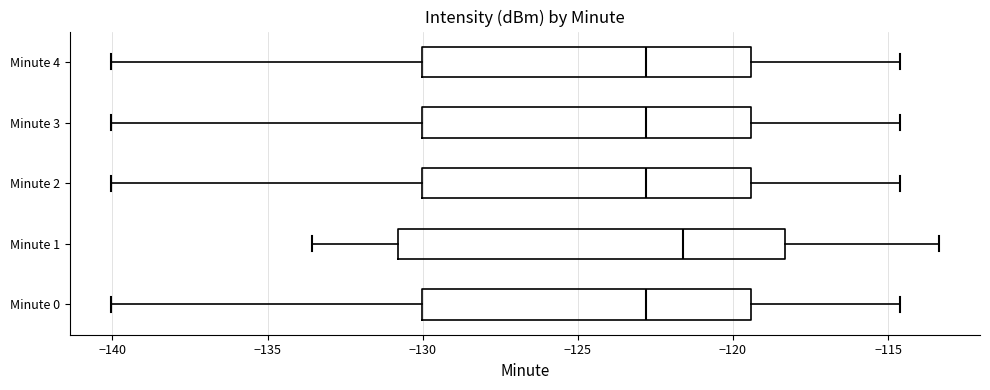

Which box is the widest, from its left edge to its right edge?

Minute 1